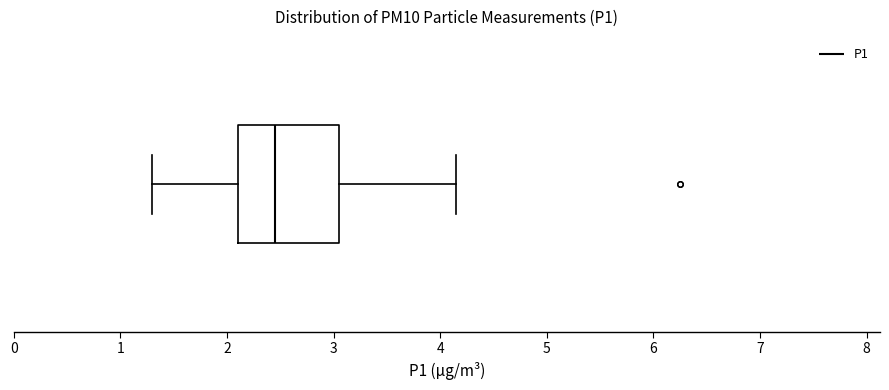

Where does the right whisker of the box end on the x-axis? The values are not printed on the chart, so give them approximately, as read against the axis.

4.2